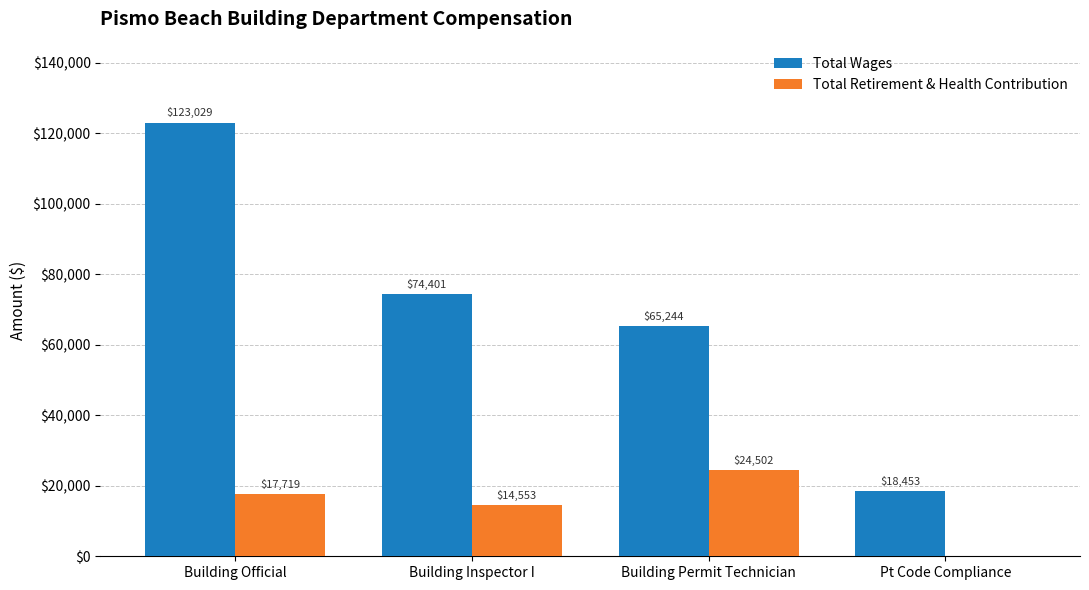

Between Building Inspector I and Building Permit Technician, which series saw the biggest shift?

Total Retirement & Health Contribution